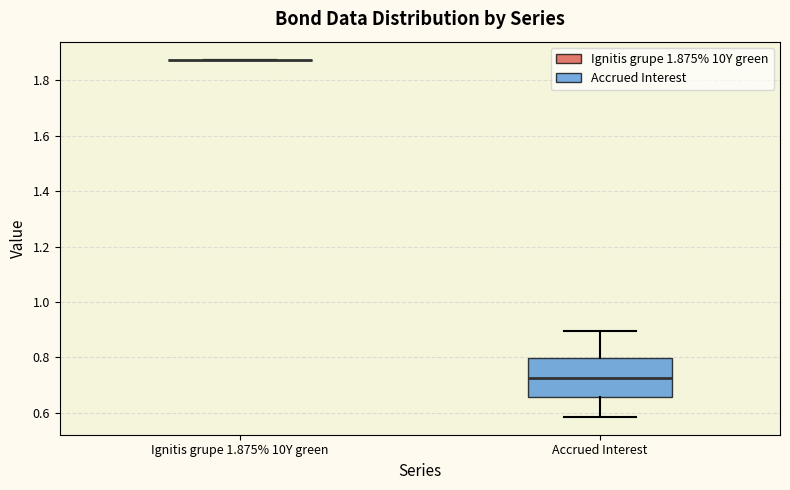

Where does the median line of the box for Accrued Interest sit on the y-axis? The values are not printed on the chart, so give them approximately, as read against the axis.

0.72